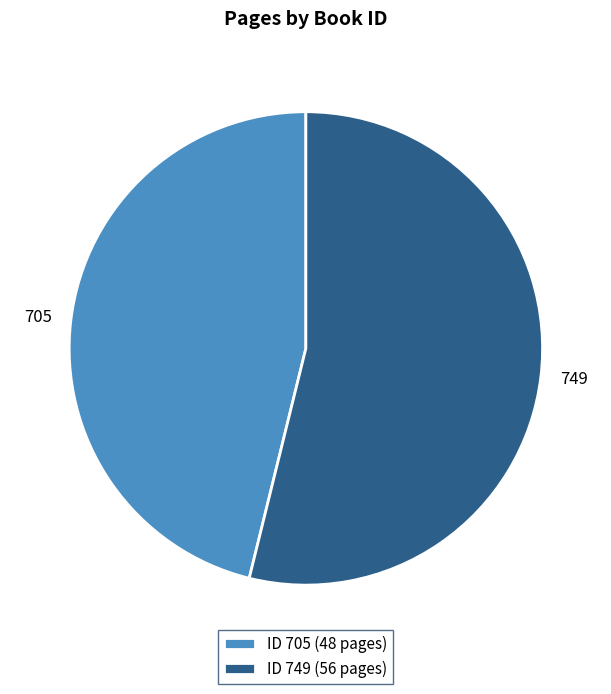

Does 705 account for over 50% of the chart?

No